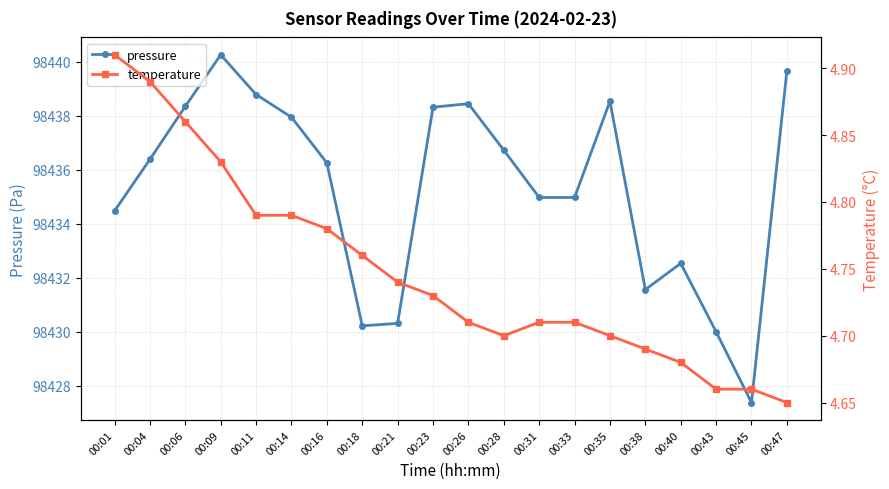

What is the value of the temperature point at the 19th from the left?

4.7